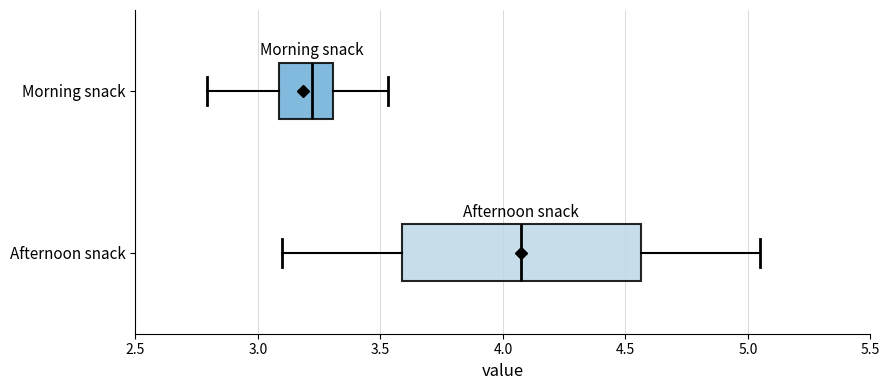

Where is the left edge of the box for Morning snack on the x-axis? The values are not printed on the chart, so give them approximately, as read against the axis.

3.10